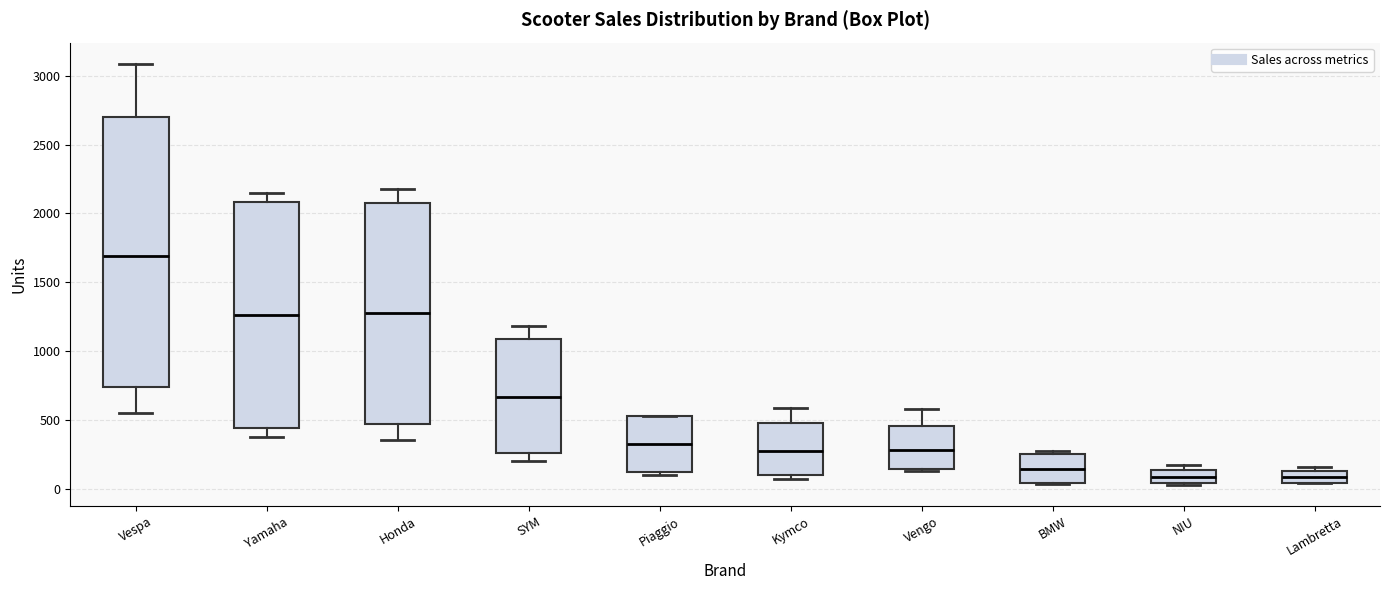

Where is the upper edge of the box for Yamaha on the y-axis? The values are not printed on the chart, so give them approximately, as read against the axis.

2100